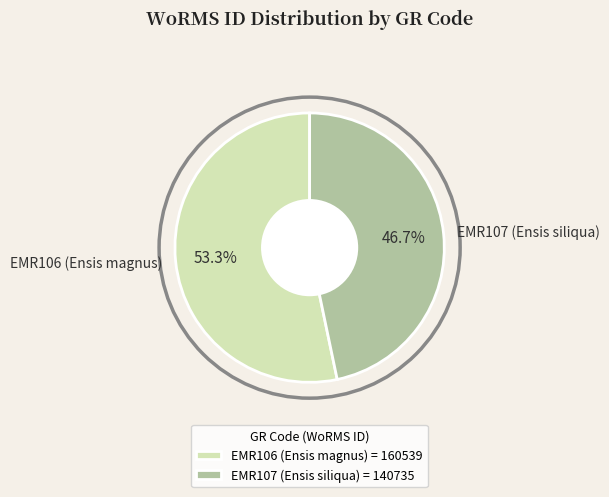

Which has a higher value, EMR107 (Ensis siliqua) or EMR106 (Ensis magnus)?

EMR106 (Ensis magnus)